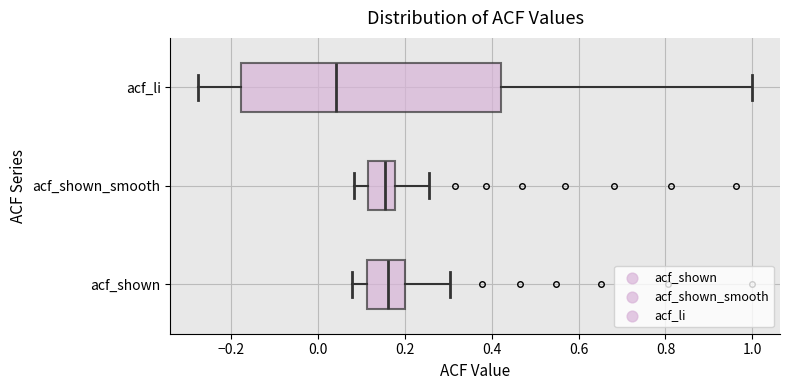

Which box has the furthest to the left median line?

acf_li